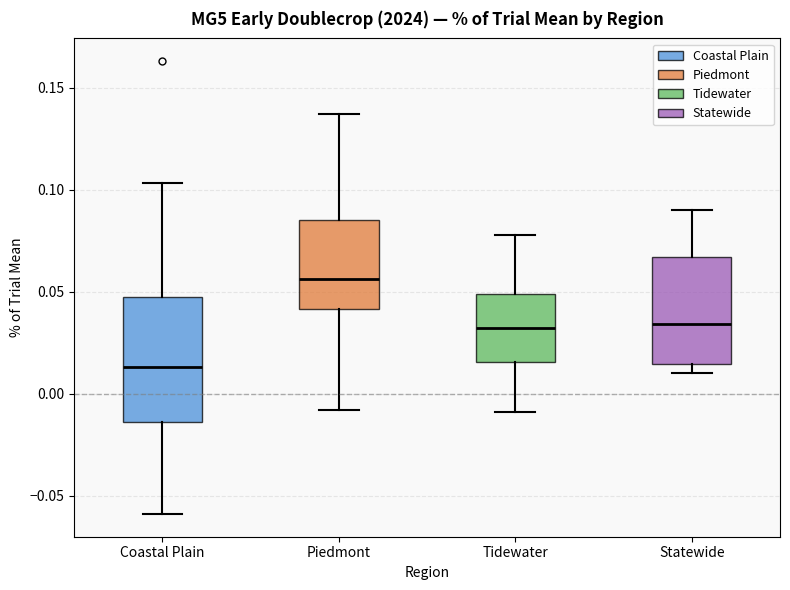

Where does the median line of the box for Piedmont sit on the y-axis? The values are not printed on the chart, so give them approximately, as read against the axis.

0.055